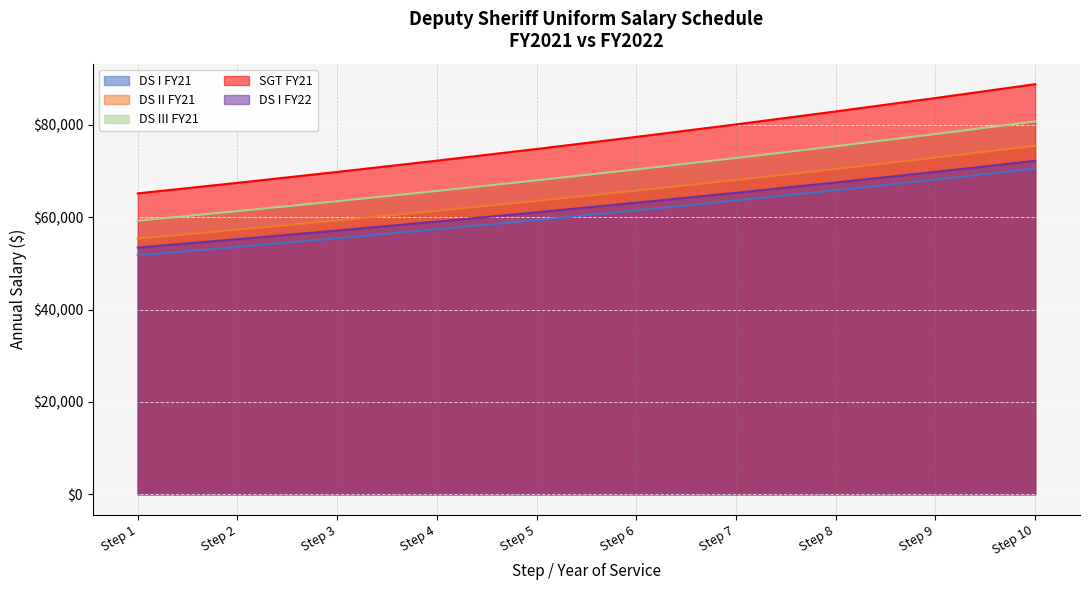

Reading left to right, transcribe all the data shown in this chart.

DS I FY21: Step 1=51755	Step 2=53568	Step 3=55441	Step 4=57383	Step 5=59392	Step 6=61470	Step 7=63622	Step 8=65850	Step 9=68155	Step 10=70542
DS II FY21: Step 1=55378	Step 2=57318	Step 3=59324	Step 4=61398	Step 5=63550	Step 6=65775	Step 7=68077	Step 8=70462	Step 9=72928	Step 10=75481
DS III FY21: Step 1=59255	Step 2=61329	Step 3=63475	Step 4=65698	Step 5=67999	Step 6=70378	Step 7=72843	Step 8=75391	Step 9=78032	Step 10=80762
SGT FY21: Step 1=65179	Step 2=67463	Step 3=69824	Step 4=72268	Step 5=74797	Step 6=77417	Step 7=80125	Step 8=82930	Step 9=85834	Step 10=88838
DS I FY22: Step 1=53439	Step 2=55252	Step 3=57125	Step 4=59067	Step 5=61076	Step 6=63154	Step 7=65306	Step 8=67534	Step 9=69839	Step 10=72226